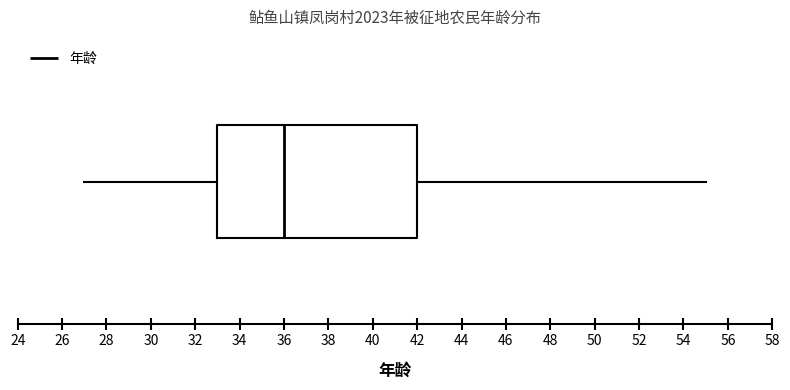

Read this box plot against the x-axis: the position of the median line, the range covered by the box, and the ends of both whiskers. The values are not printed on the chart, so give them approximately, as read against the axis.

median 36, box 33 to 42, whiskers 27 to 55